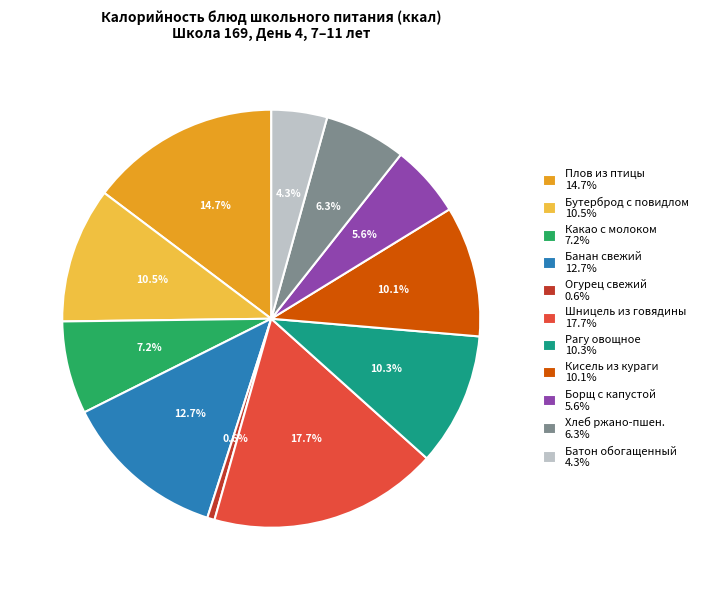

Do Огурец свежий 0.6% and Рагу овощное 10.3% together represent more than half of the pie?

No